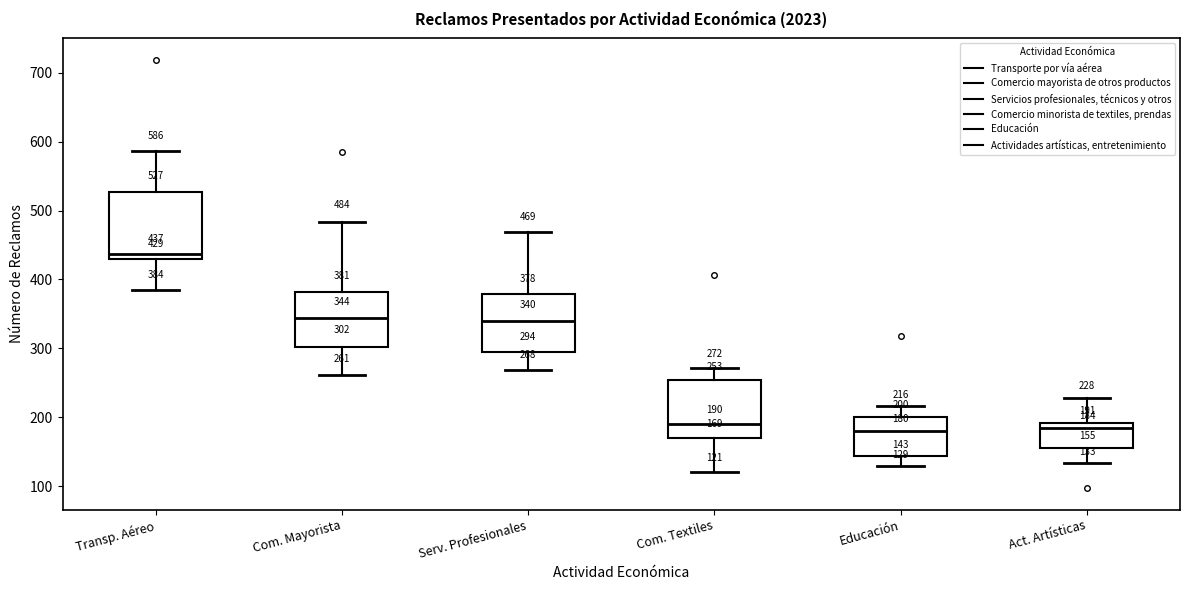

Comparing the boxes themselves (not the whiskers), which one is the tallest?

Transp. Aéreo